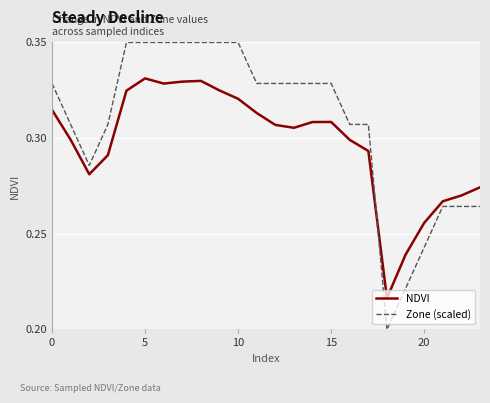

How many intersections are there between Zone (scaled) and NDVI?

1